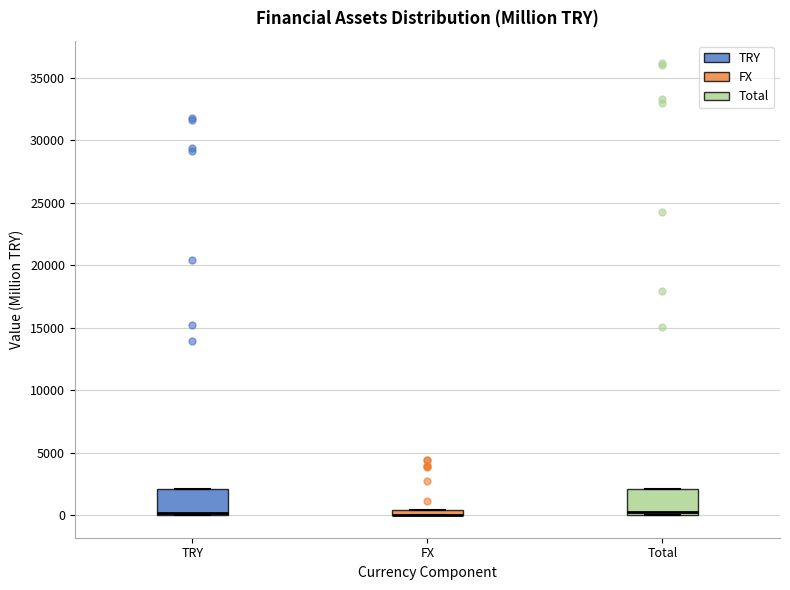

Where does the median line of the box for Total sit on the y-axis? The values are not printed on the chart, so give them approximately, as read against the axis.

500